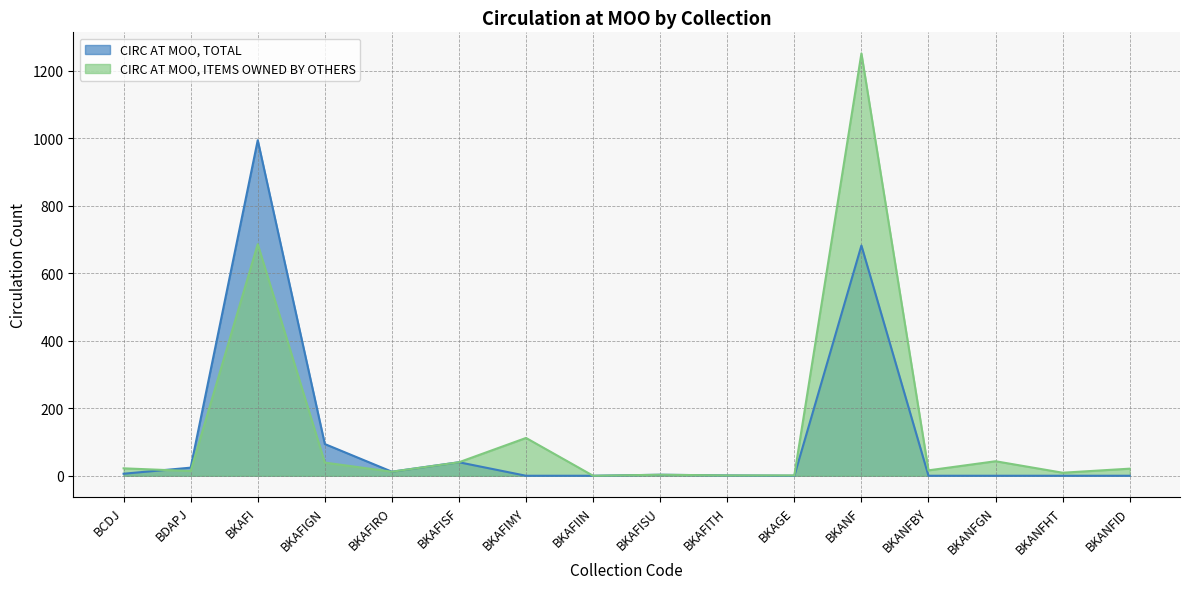

What is the difference between the maximum and minimum values in the CIRC AT MOO, ITEMS OWNED BY OTHERS series?

1251